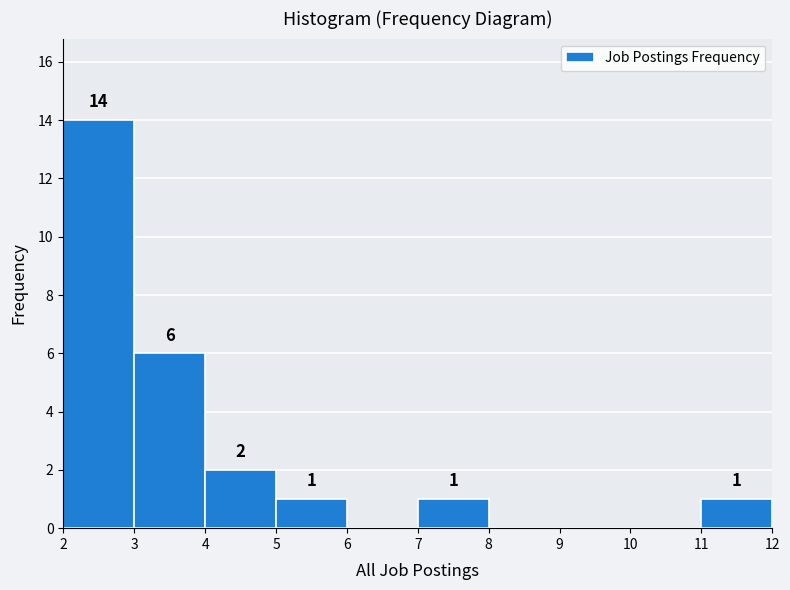

Over which range of the x-axis is the bar tallest?

2 to 3